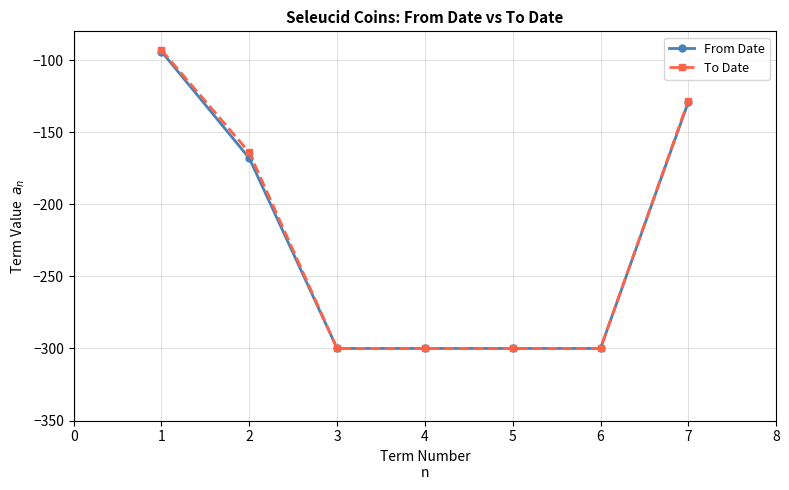

Which series has the largest range (max minus min)?

To Date